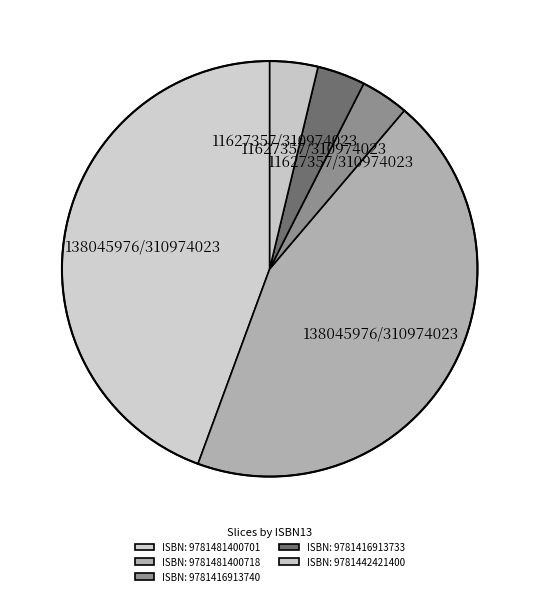

Is there a majority slice in this chart?

No